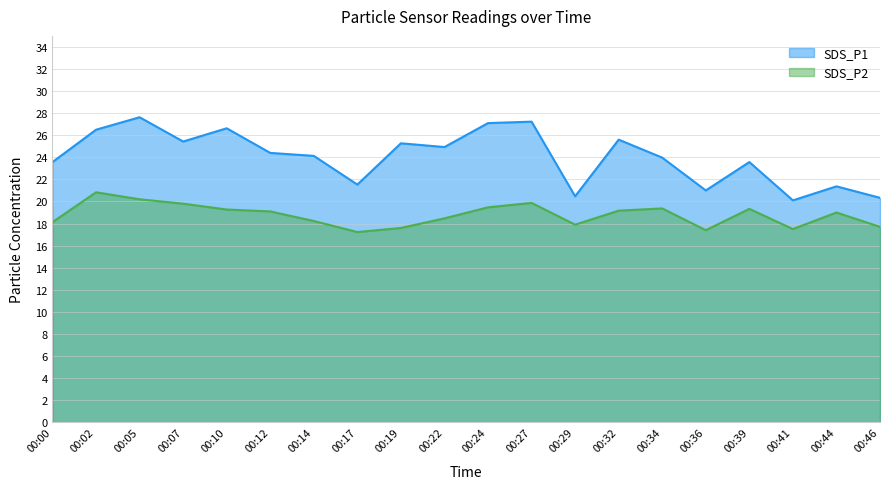

At which category is the sum across all series the highest?

00:05